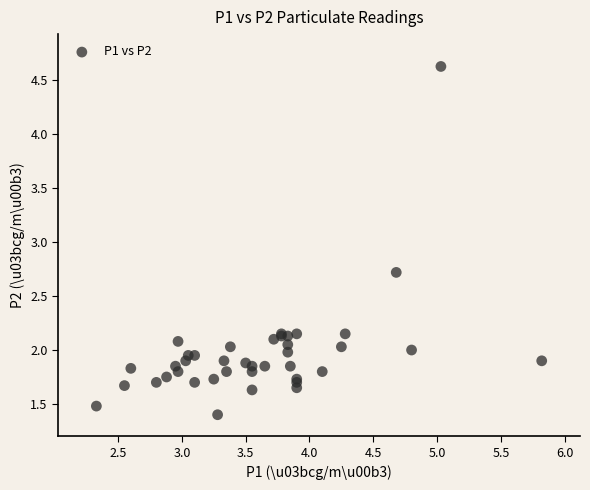

What Y value in the scatter plot is closest to 3?

2.7